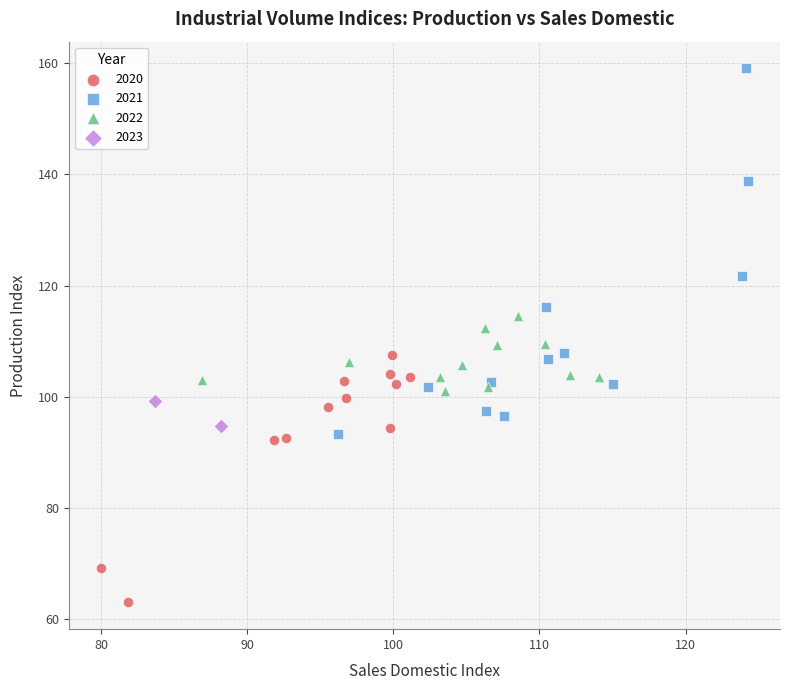

Which series contains the highest Y value?

2021